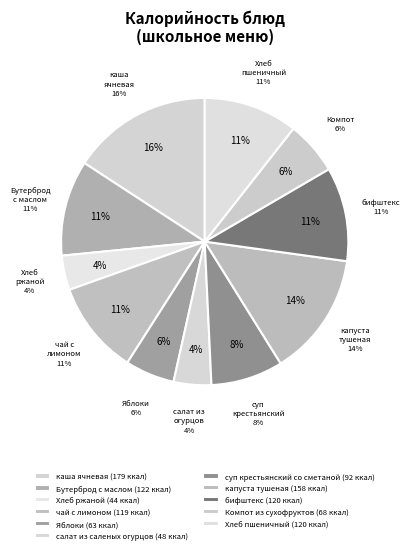

Between Бутерброд с маслом and капуста тушеная, which is larger?

капуста тушеная